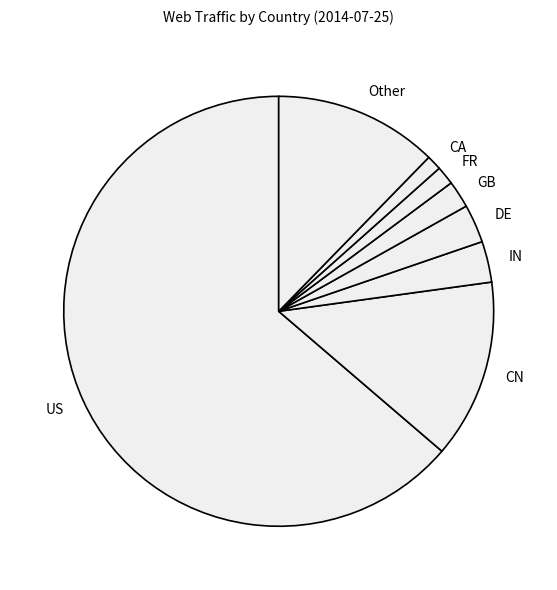

Is the sum of DE and IN greater than half?

No